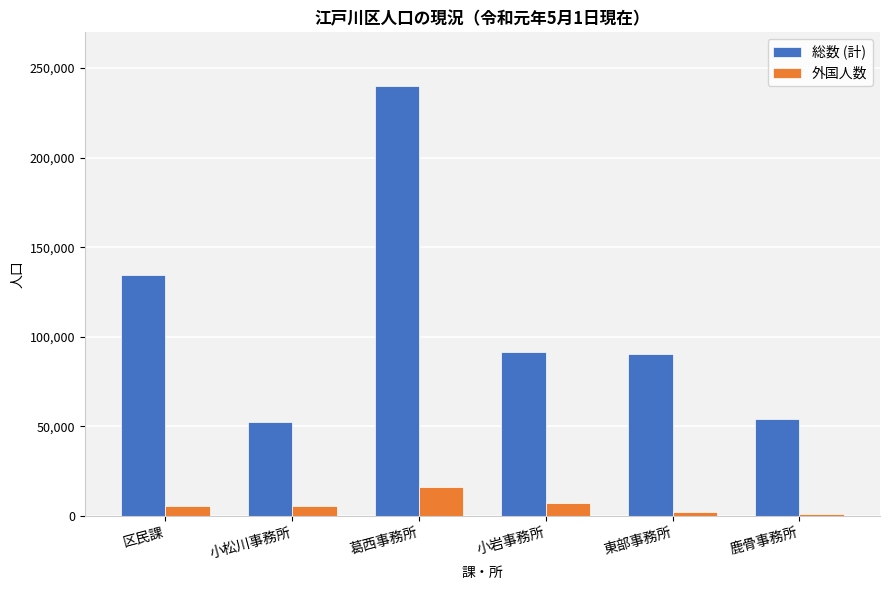

What is the value of the 総数 (計) bar at the 3rd from the left?

240024